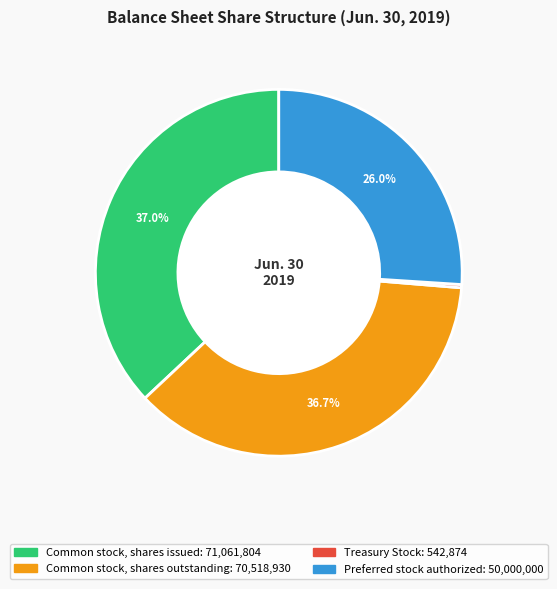

Count the number of slices in the pie.

4